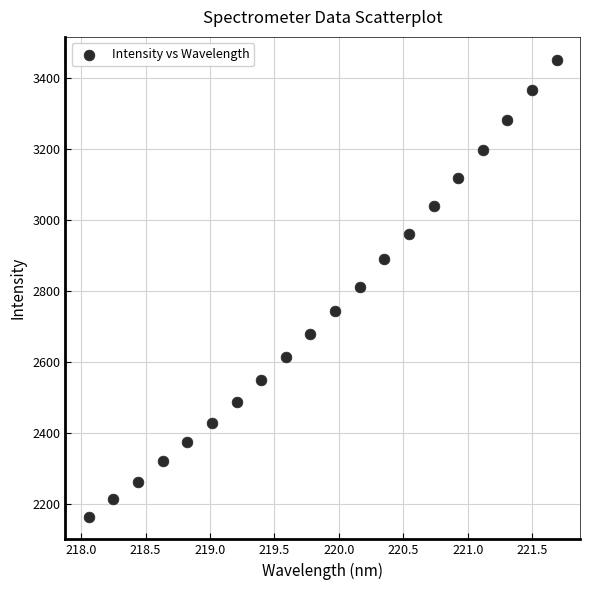

What is the range of Y values (max minus min)?

1287.0